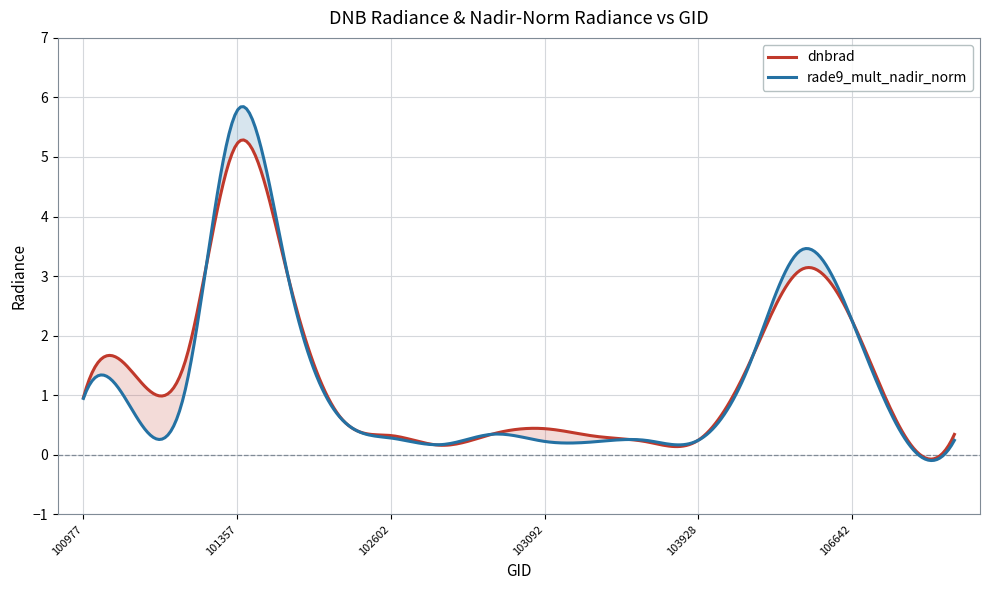

Count the number of data series in this chart.

2